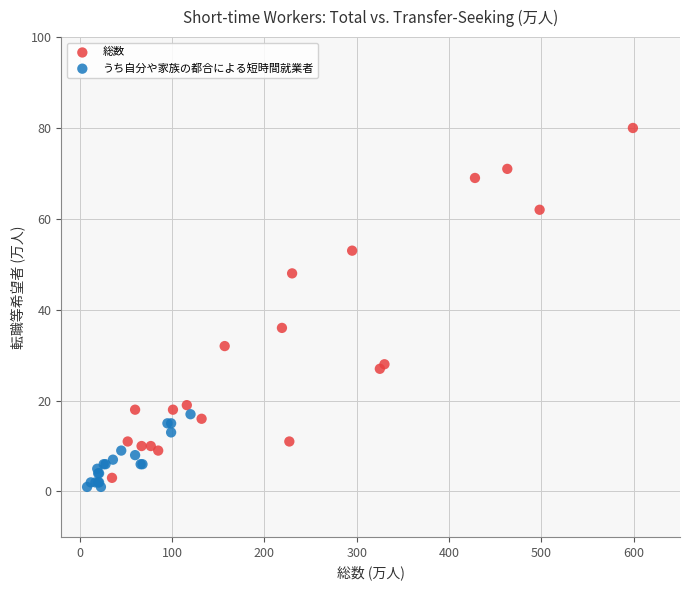

Which series has the largest Y range (max minus min)?

総数